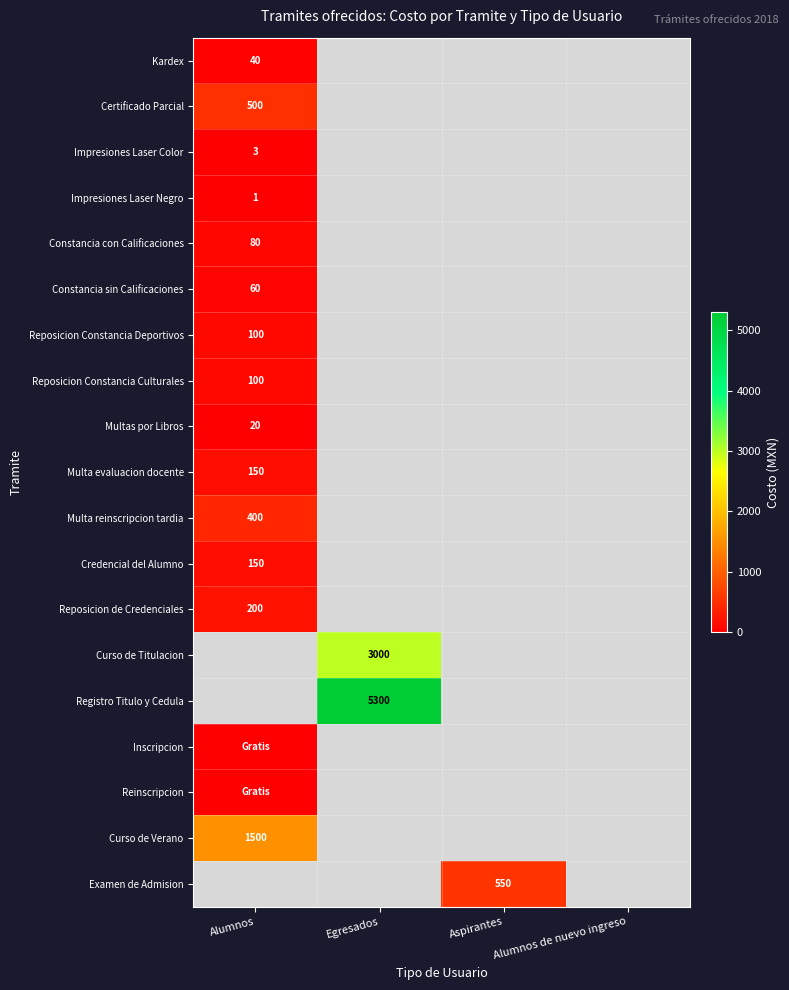

True or false: Credencial del Alumno has a value of 64 at Alumnos.

False